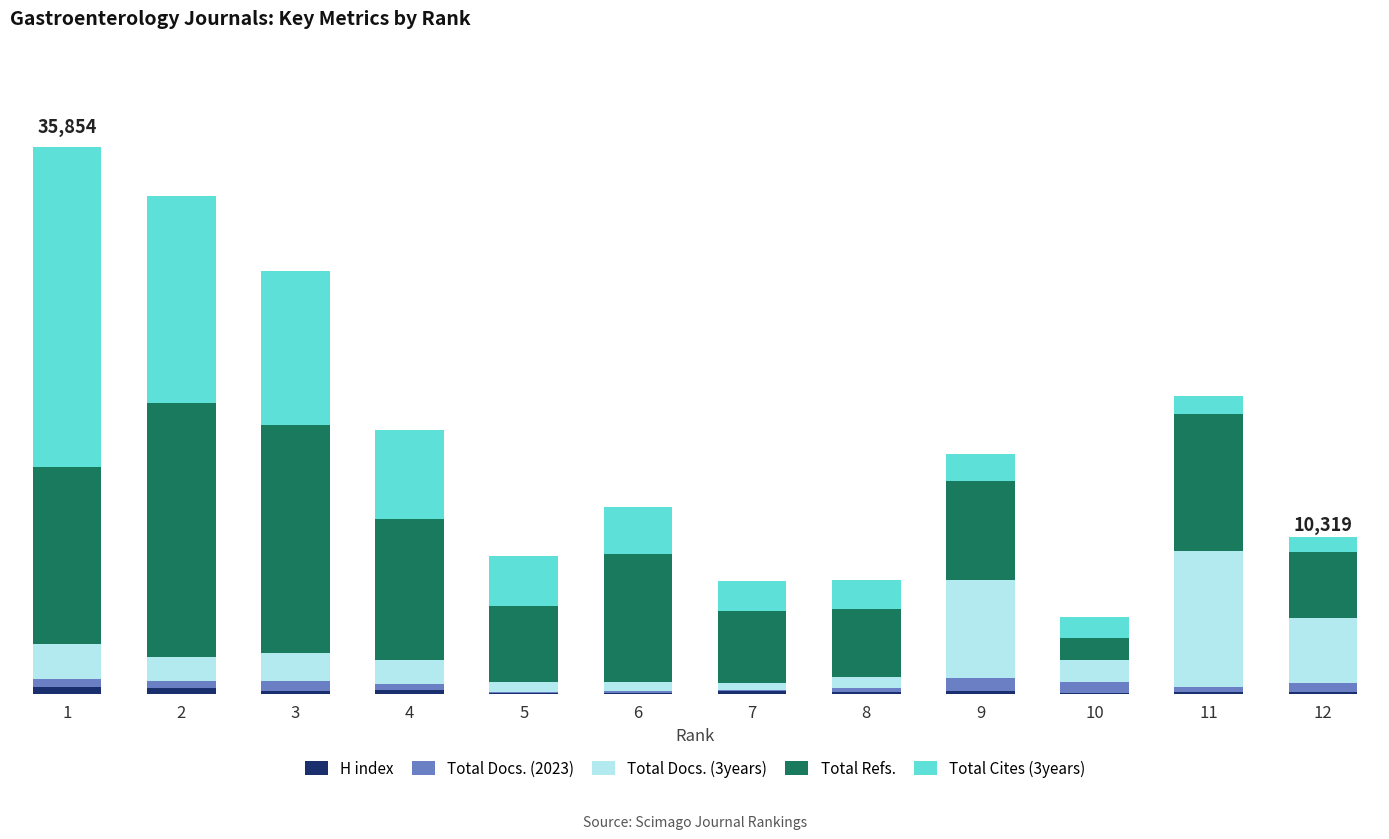

The Total Refs. series shows 9235 at 4. True or false?

True